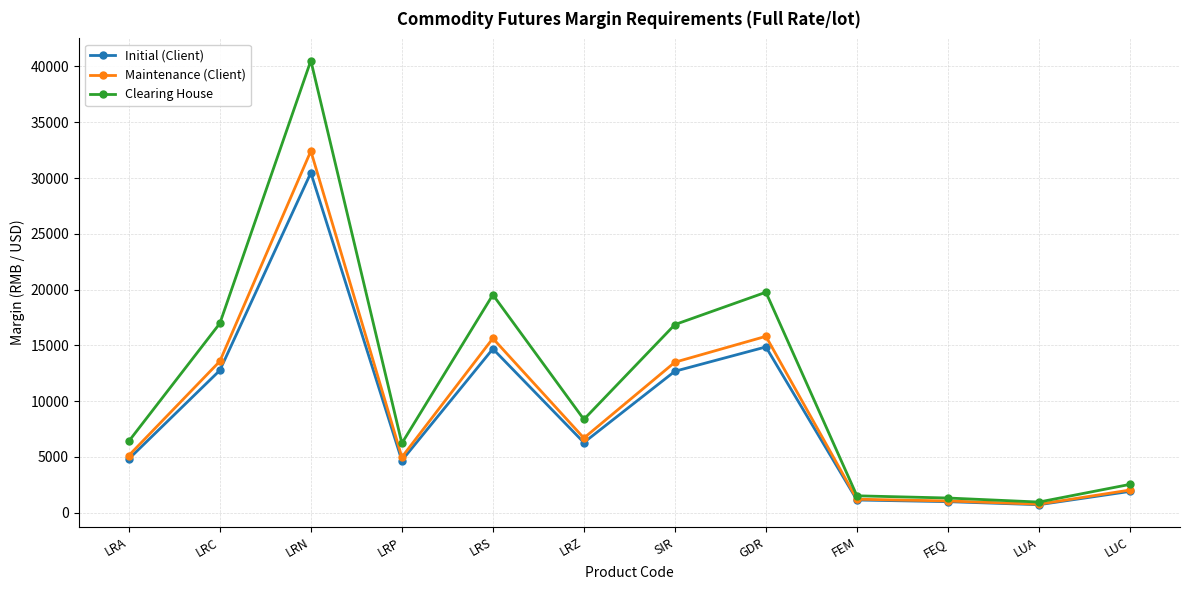

Rank the series by their maximum value, from lowest to highest.

Initial (Client), Maintenance (Client), Clearing House